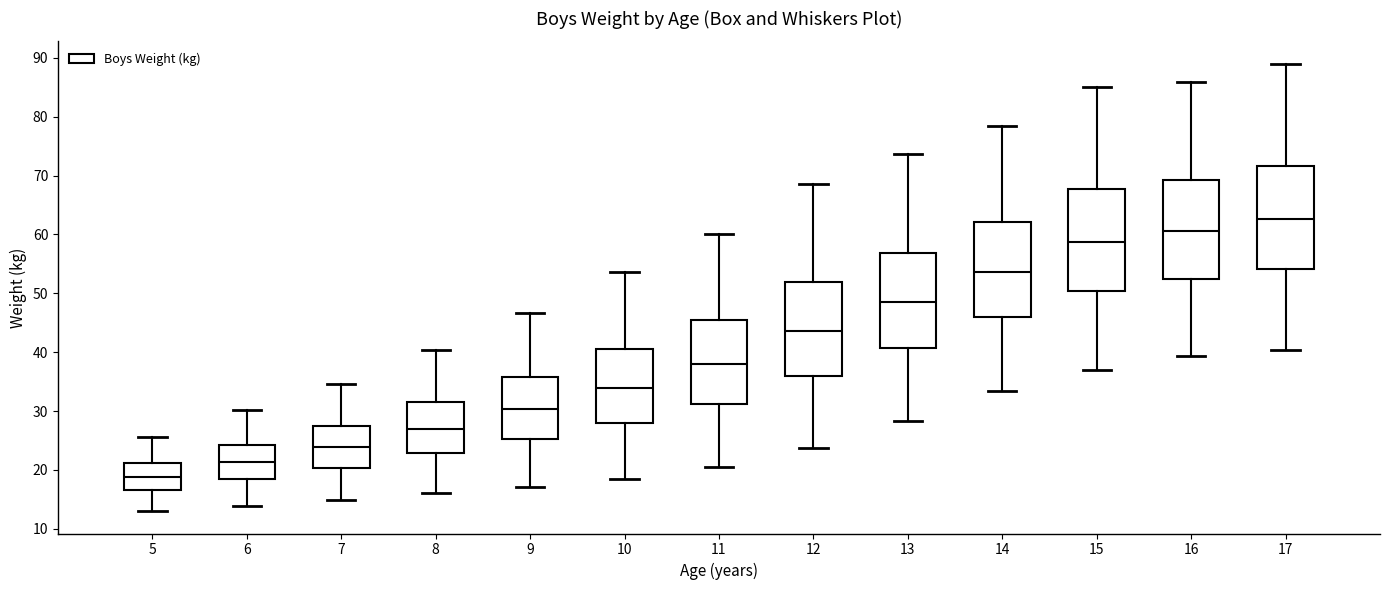

Which box's median line is the highest?

17